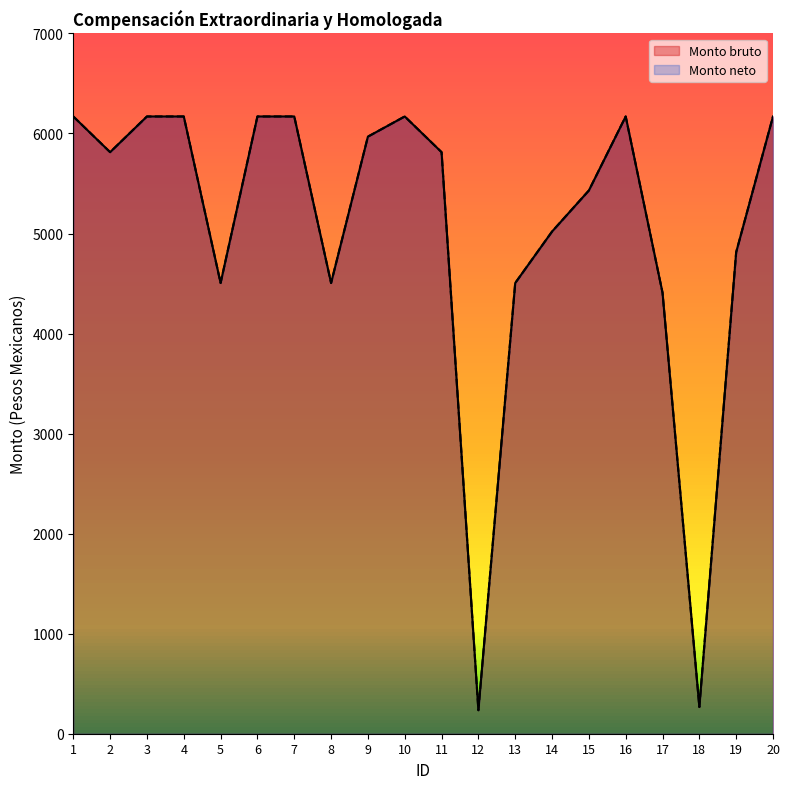

The Monto neto series shows 7829.5 at 9. True or false?

False